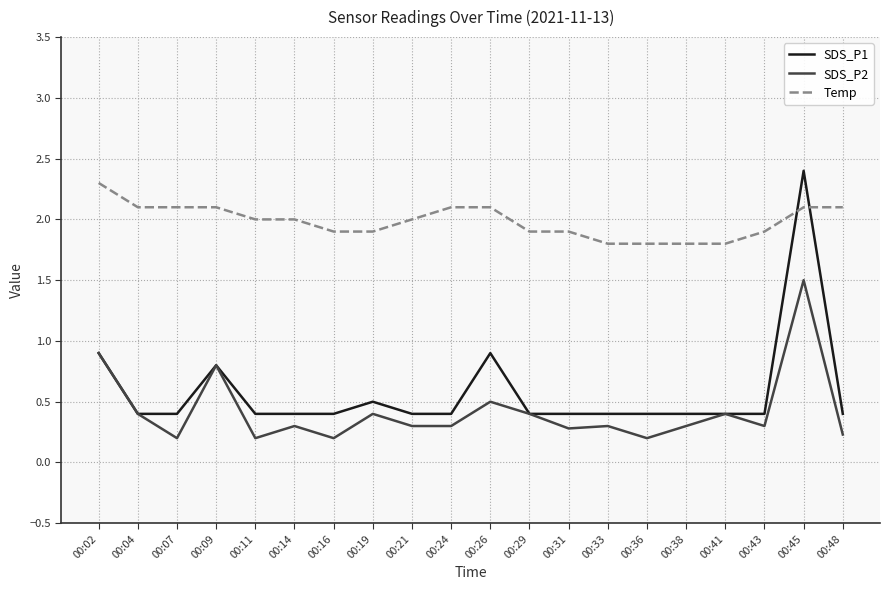

Which category has the highest value in the SDS_P1 series?

00:45